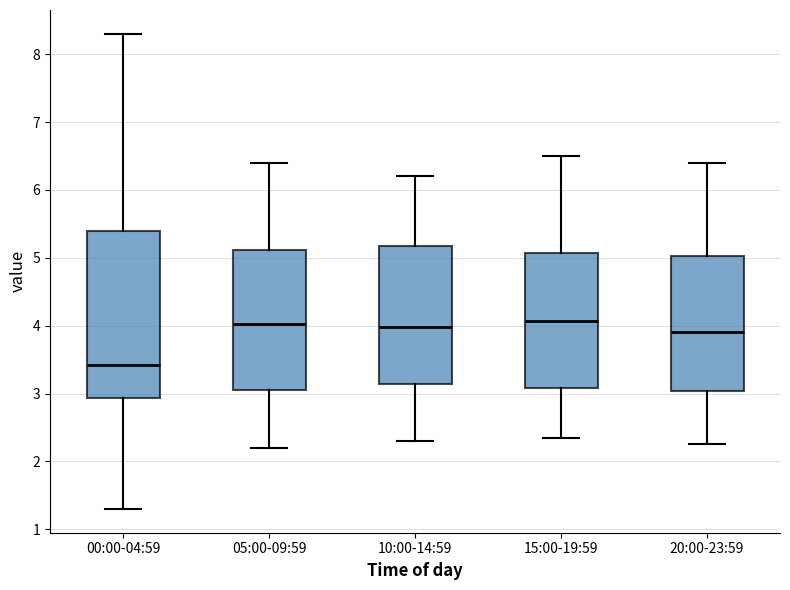

Reading left to right, transcribe this box plot: for each box, give where its median line is, the range the box spans, and where its two whiskers end, as read against the y-axis. The values are not printed on the chart, so give them approximately, as read against the axis.

00:00-04:59: median 3.4, box 2.9 to 5.4, whiskers 1.3 to 8.3
05:00-09:59: median 4.0, box 3.1 to 5.1, whiskers 2.2 to 6.4
10:00-14:59: median 4.0, box 3.1 to 5.2, whiskers 2.3 to 6.2
15:00-19:59: median 4.1, box 3.1 to 5.1, whiskers 2.4 to 6.5
20:00-23:59: median 3.9, box 3.0 to 5.0, whiskers 2.3 to 6.4